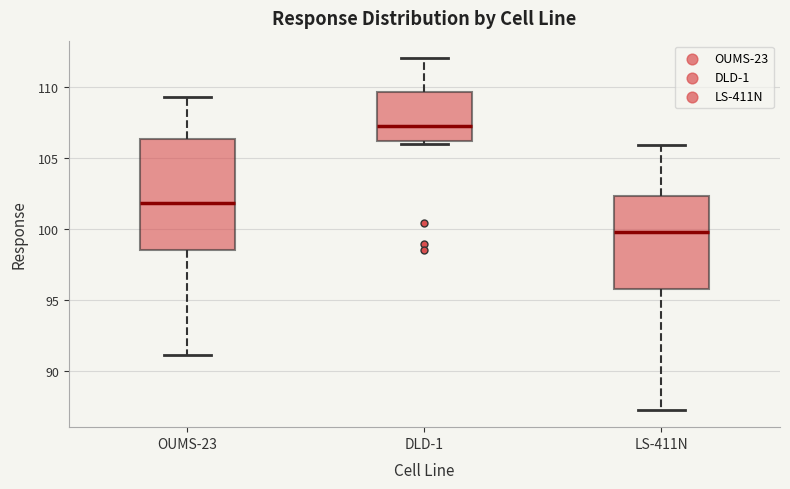

Reading left to right, read every box against the y-axis: the position of its median line, the range the box covers, and the ends of its whiskers. The values are not printed on the chart, so give them approximately, as read against the axis.

OUMS-23: median 102.0, box 98.5 to 106.5, whiskers 91.0 to 109.5
DLD-1: median 107.5, box 106.0 to 109.5, whiskers 106.0 (just below the box's lower edge) to 112.0
LS-411N: median 100.0, box 96.0 to 102.5, whiskers 87.5 to 106.0